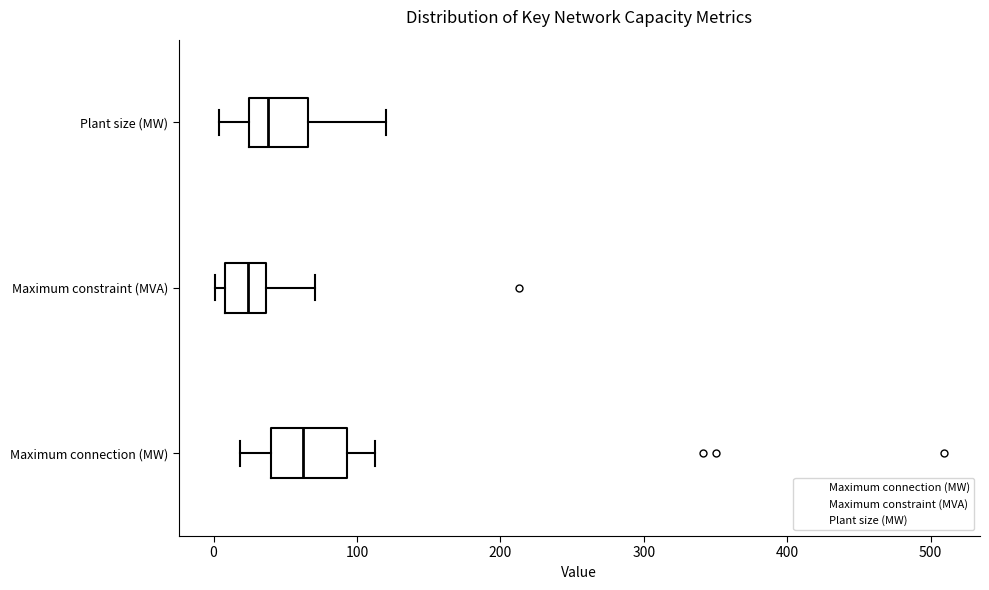

Which box has the furthest to the right median line?

Maximum connection (MW)